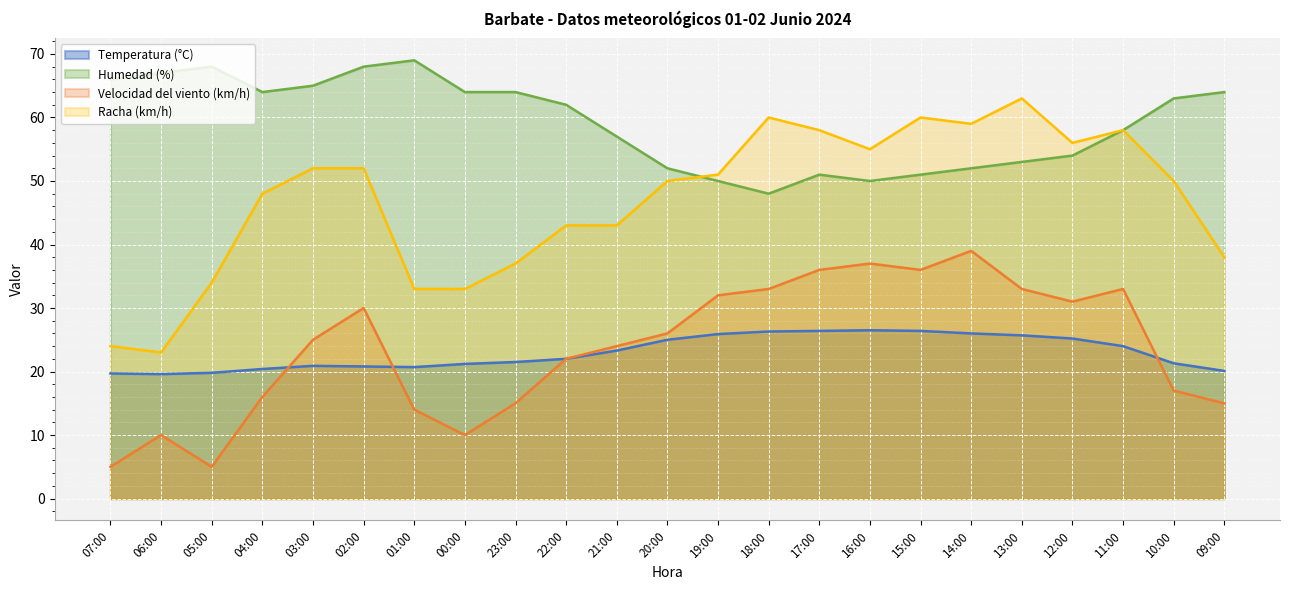

The Humedad (%) series shows 34.8 at 02:00. True or false?

False